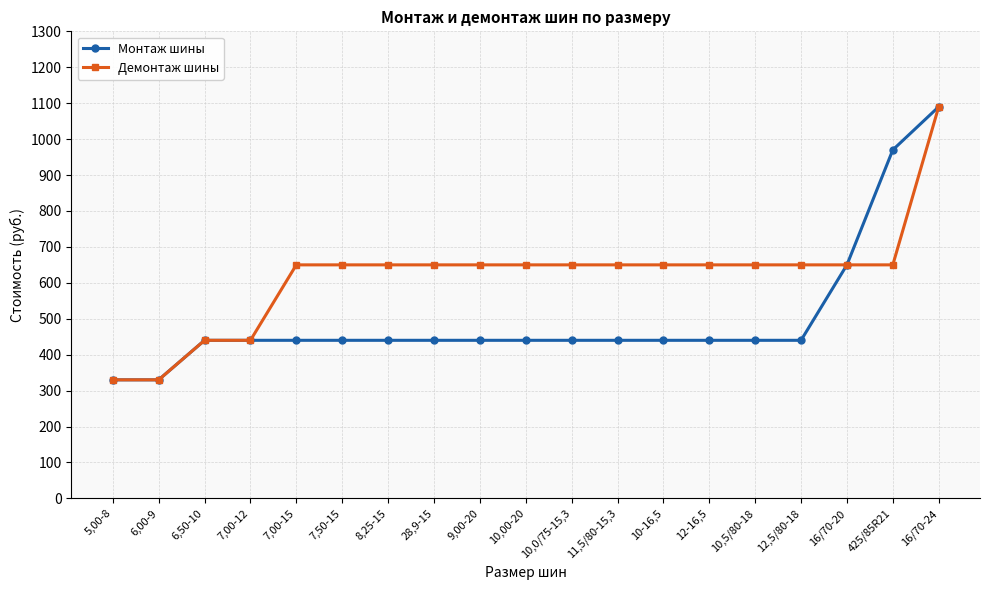

How many lines are shown in the chart?

2